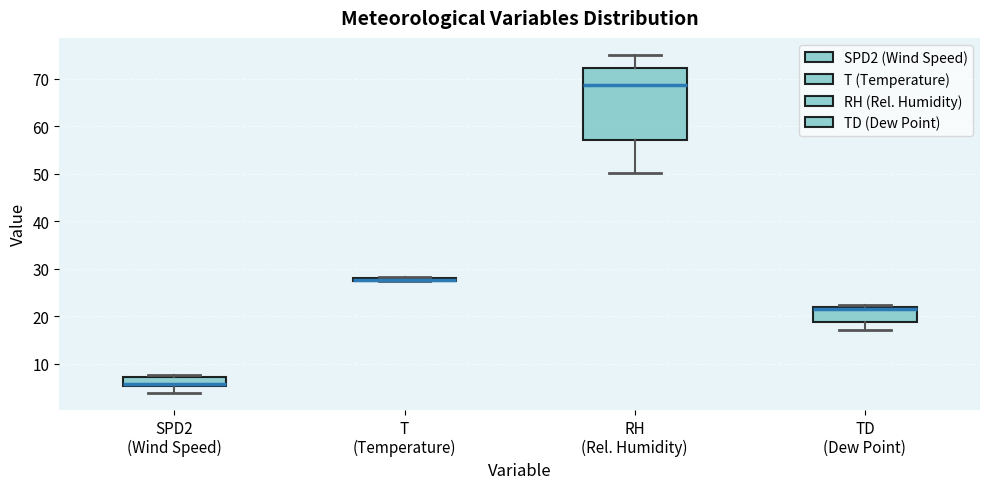

Where is the upper edge of the box for SPD2 (Wind Speed) on the y-axis? The values are not printed on the chart, so give them approximately, as read against the axis.

7